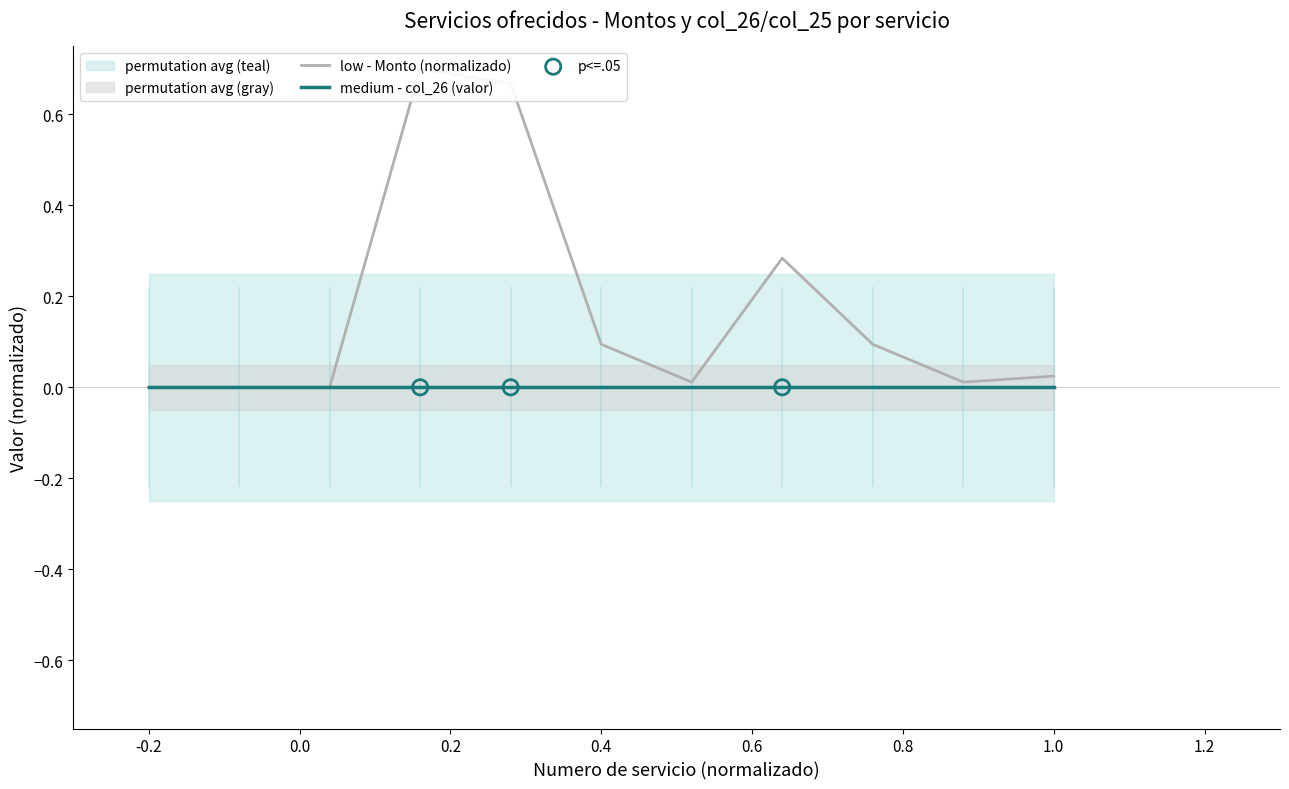

Is the value of low - Monto (normalizado) at 0.6 greater than the value of medium - col_26 (valor) at 0.8?

Yes